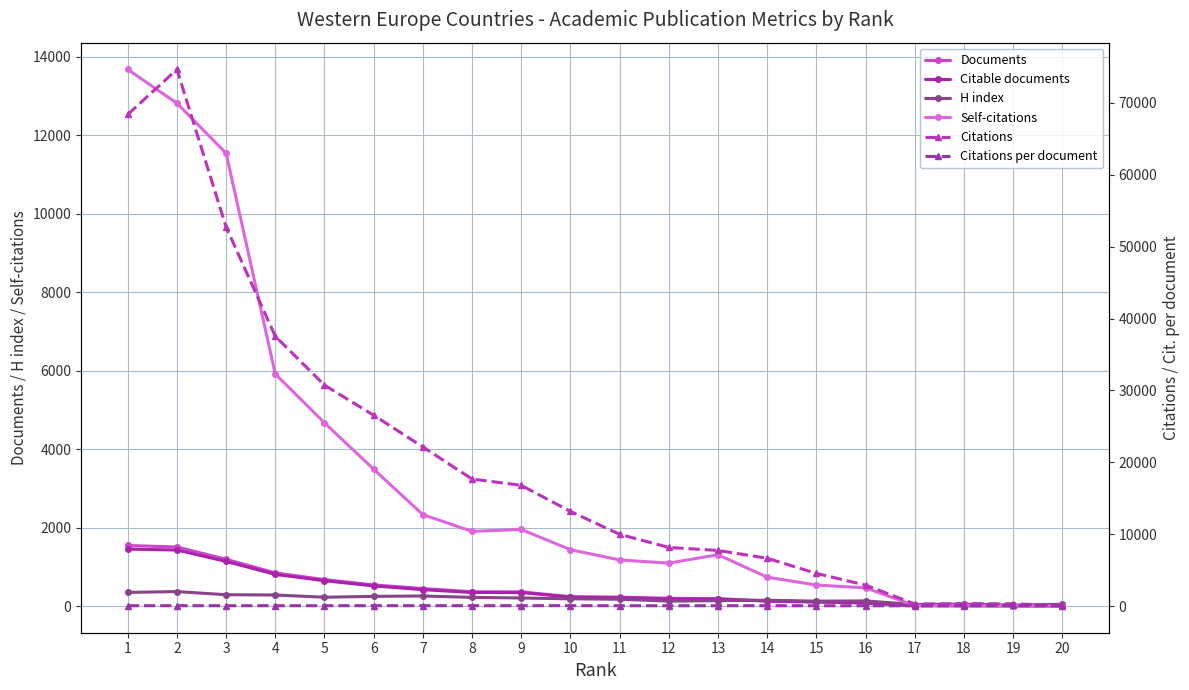

How many data points in Citations per document are less than 44?

8